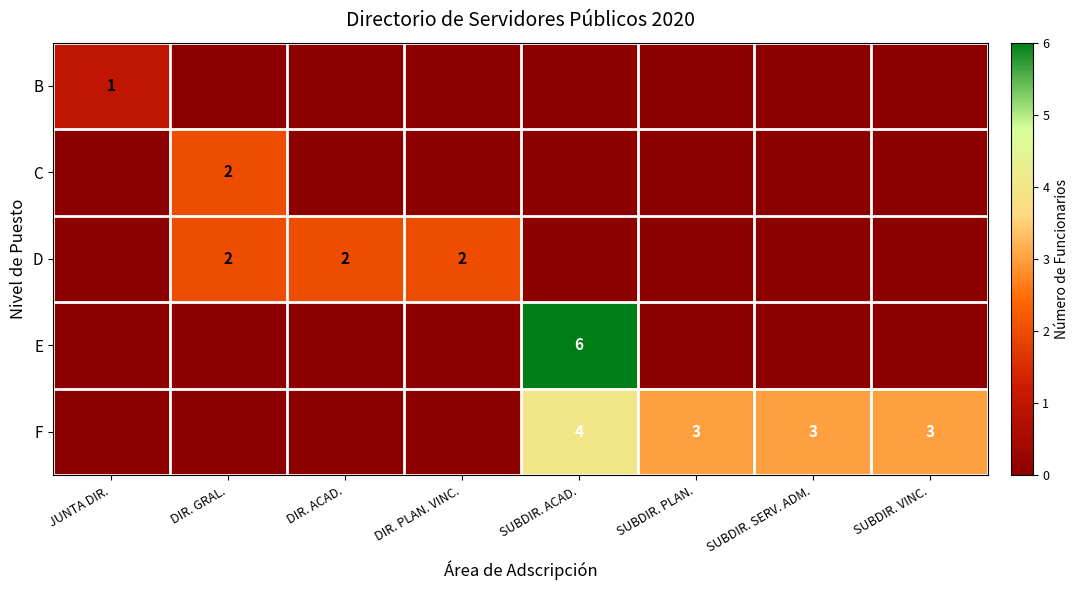

At which category is the sum across all series the highest?

SUBDIR. ACAD.